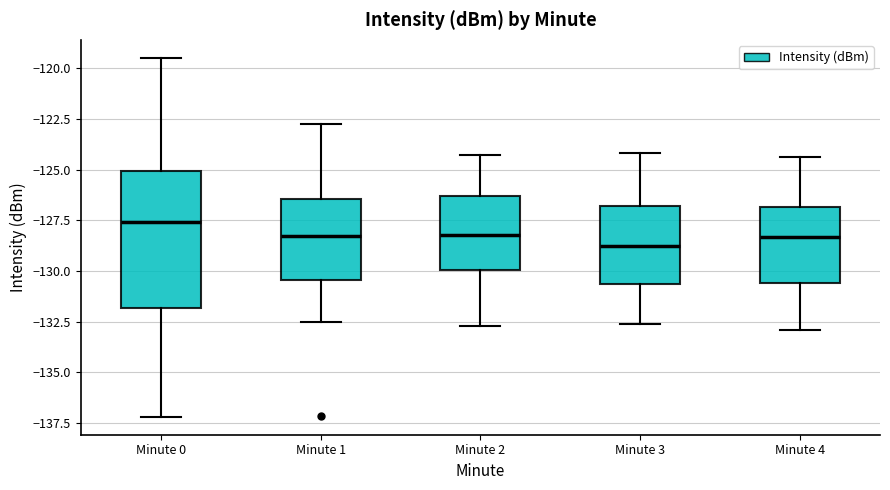

Reading left to right, read every box against the y-axis: the position of its median line, the range the box covers, and the ends of its whiskers. The values are not printed on the chart, so give them approximately, as read against the axis.

Minute 0: median -127.5, box -132.0 to -125.0, whiskers -137.0 to -119.5
Minute 1: median -128.5, box -130.5 to -126.5, whiskers -132.5 to -123.0
Minute 2: median -128.0, box -130.0 to -126.5, whiskers -132.5 to -124.5
Minute 3: median -128.5, box -130.5 to -127.0, whiskers -132.5 to -124.0
Minute 4: median -128.5, box -130.5 to -127.0, whiskers -133.0 to -124.5